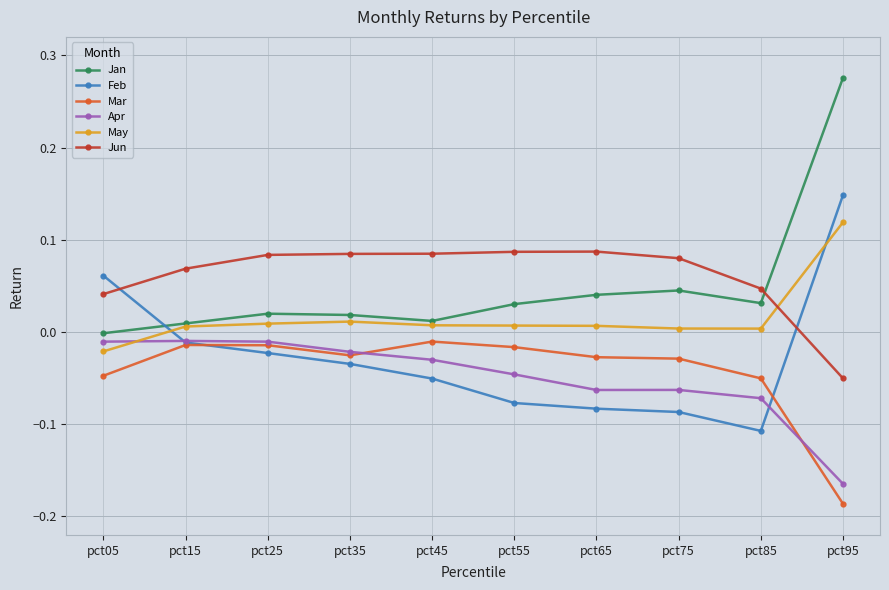

The value of May at pct65 is 0.0. True or false?

True